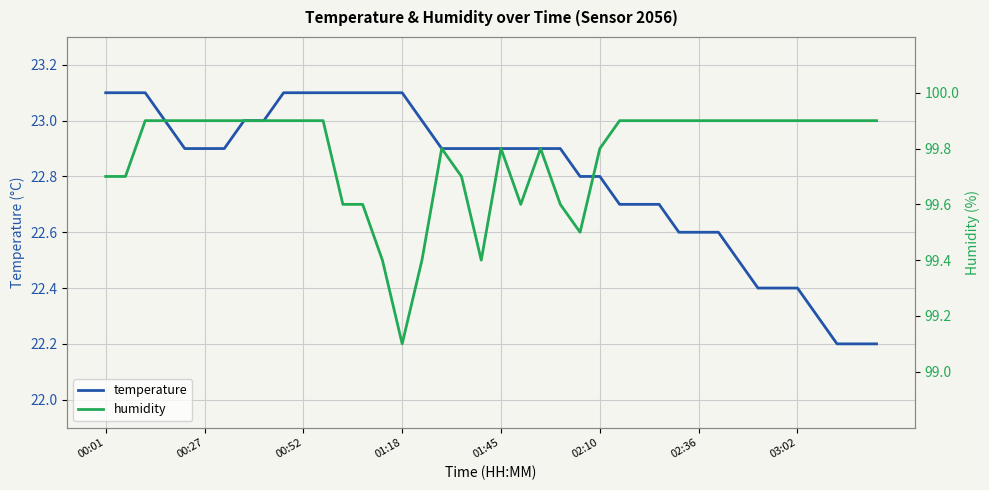

What is the lowest value of the temperature series?

22.2